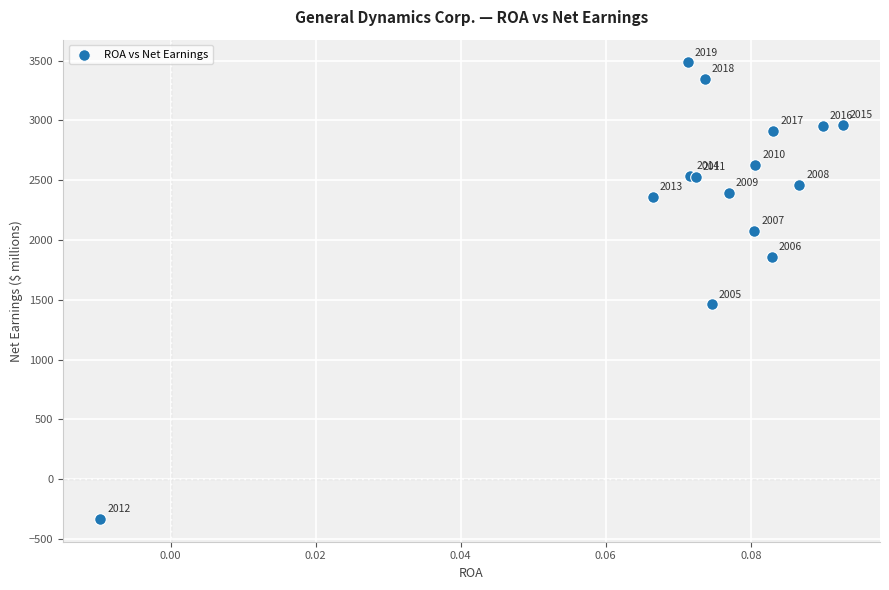

What Y value in the scatter plot is closest to 1576?

1461